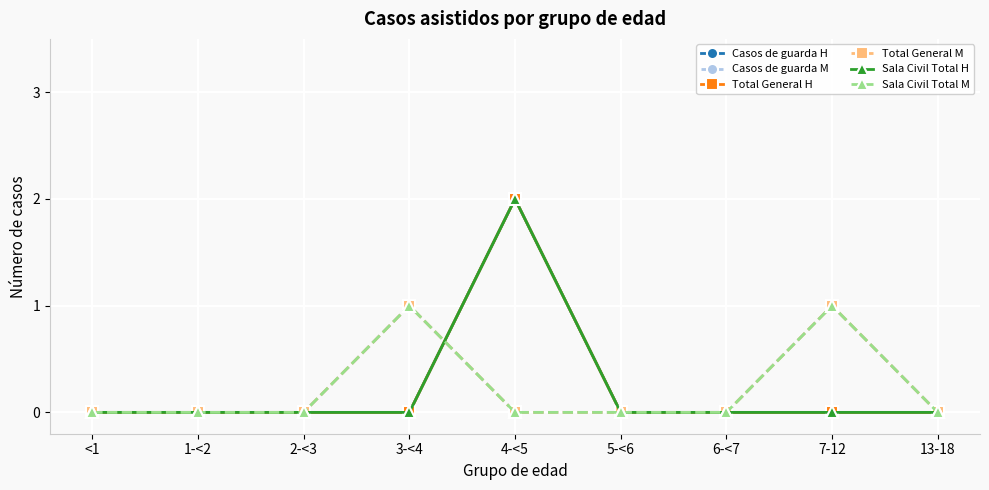

How many Casos de guarda H values are between 0 and 1?

8